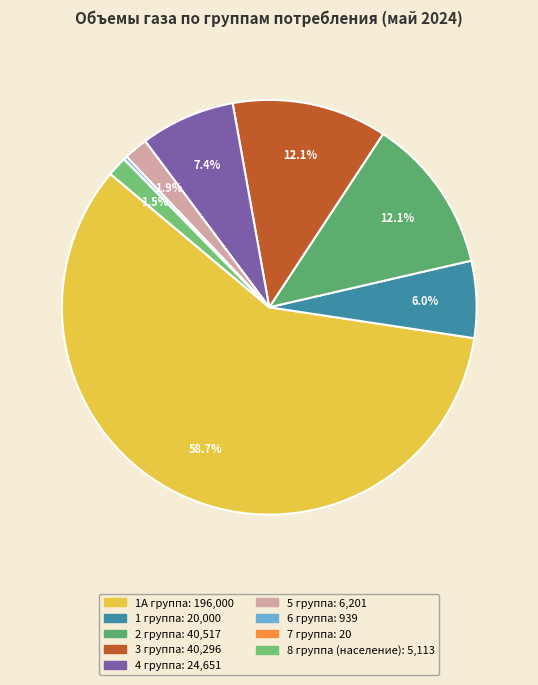

Is it true that 7 группа is 0% of the pie?

True